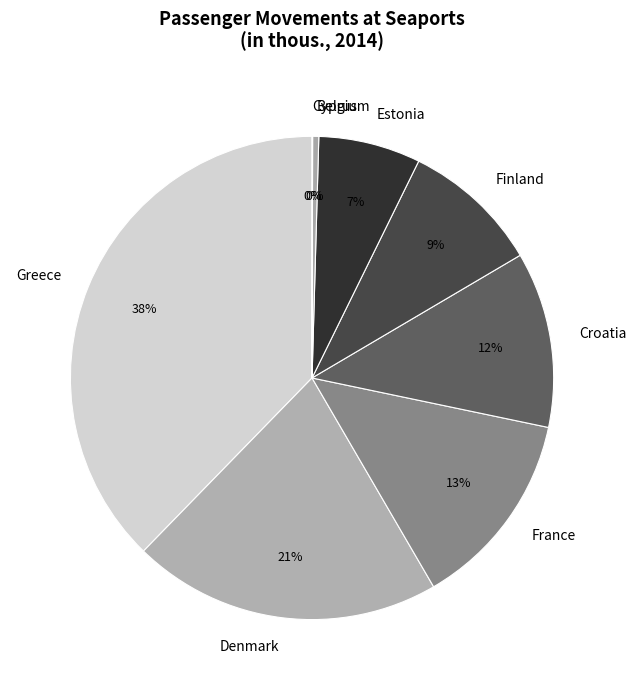

Is the sum of Estonia and France greater than half?

No